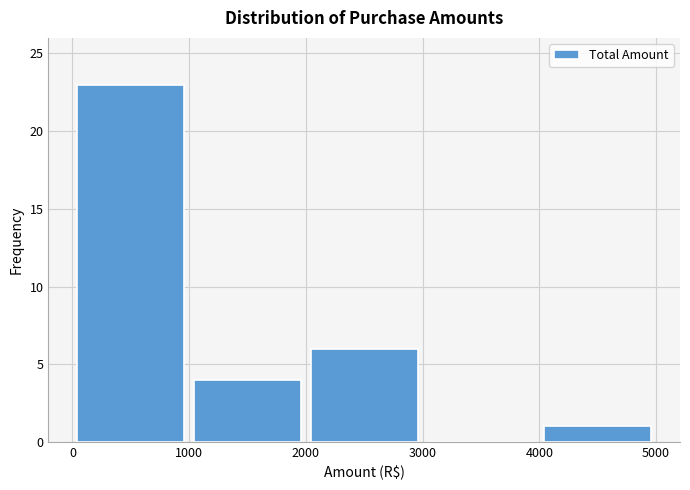

What is the height of the bar covering 1000 to 2000 on the x-axis? The values are not printed on the chart, so give them approximately, as read against the axis.

4